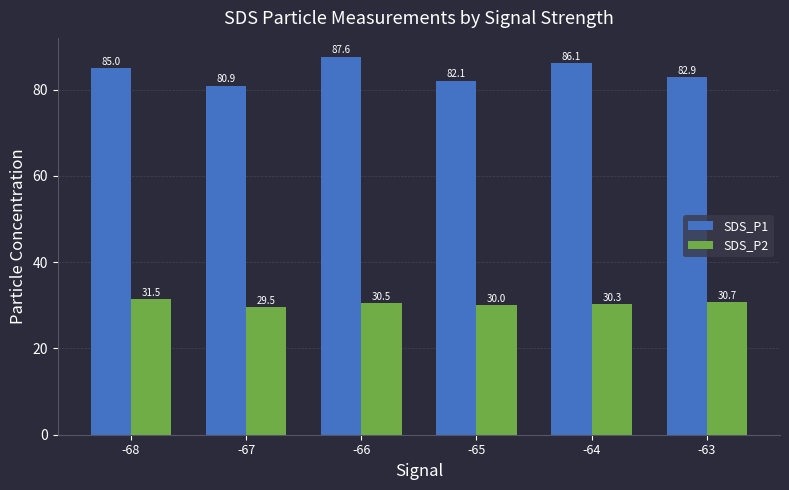

Reading left to right, list all the values displayed in this chart.

SDS_P1: 85.0	80.9	87.6	82.1	86.1	82.9
SDS_P2: 31.5	29.5	30.5	30.0	30.3	30.7